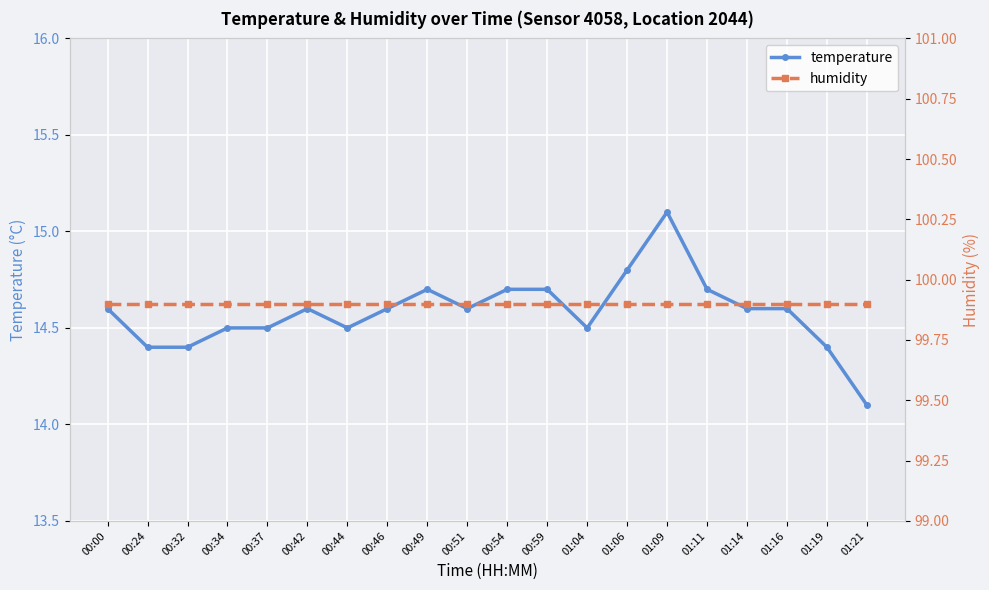

What is the value of the humidity point at the 3rd from the left?

99.9